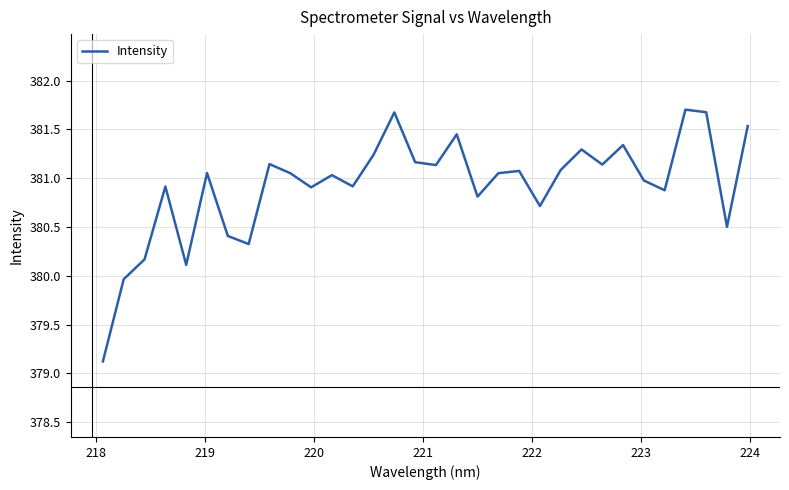

What is the maximum value shown in the chart?

381.7